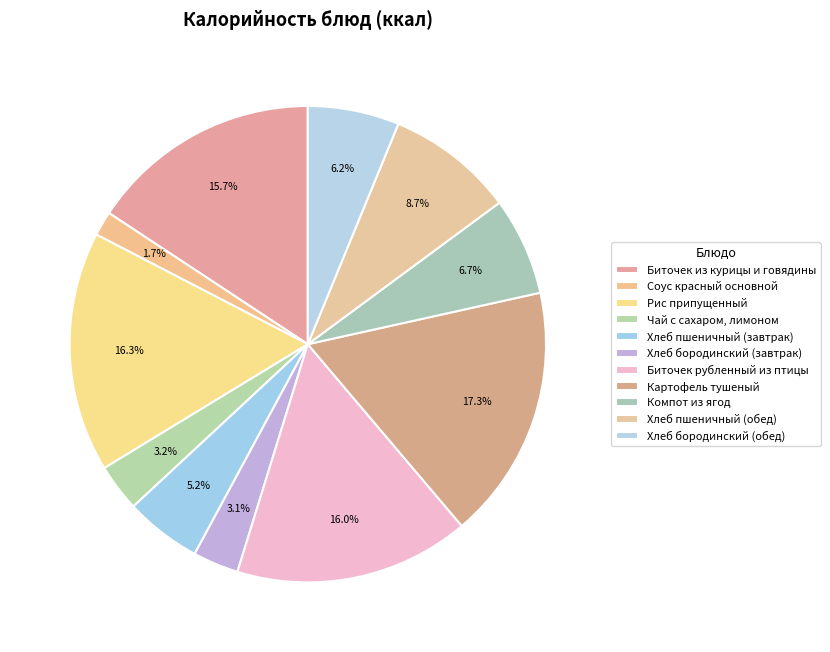

Does any single category account for the majority?

No